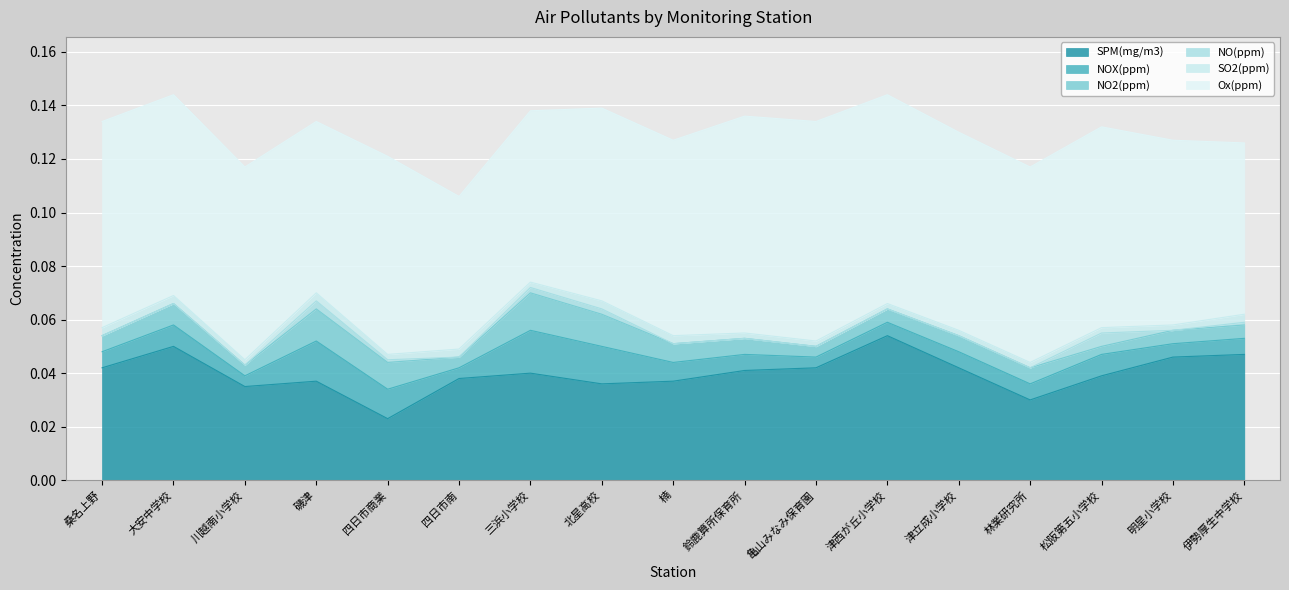

Rank the series by their maximum value, from lowest to highest.

SO2(ppm), NO(ppm), NO2(ppm), NOX(ppm), SPM(mg/m3), Ox(ppm)